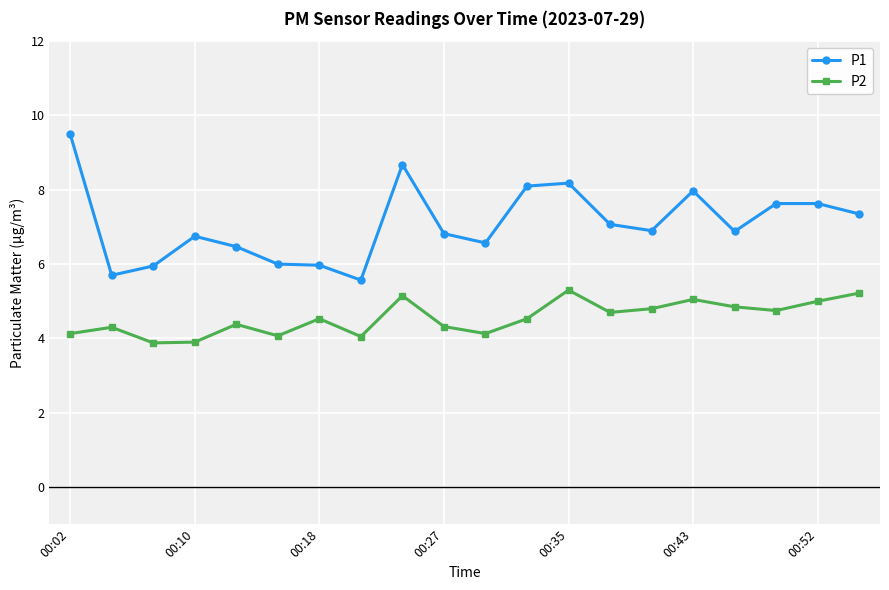

What is the value of the P1 point at the 1st from the left?

9.5